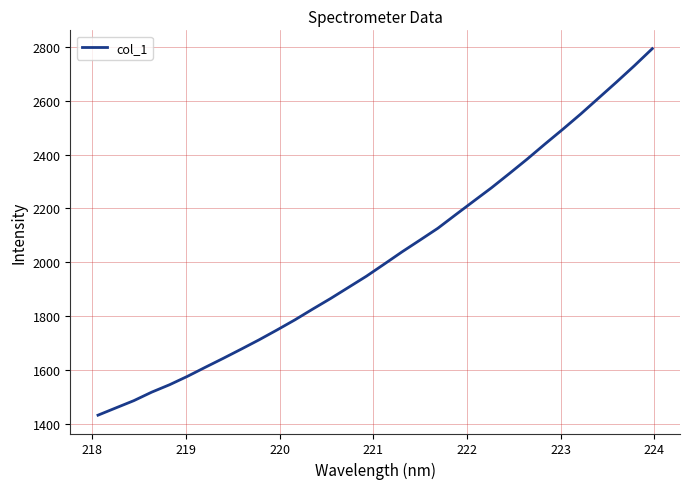

What is the greatest value displayed?

2794.0